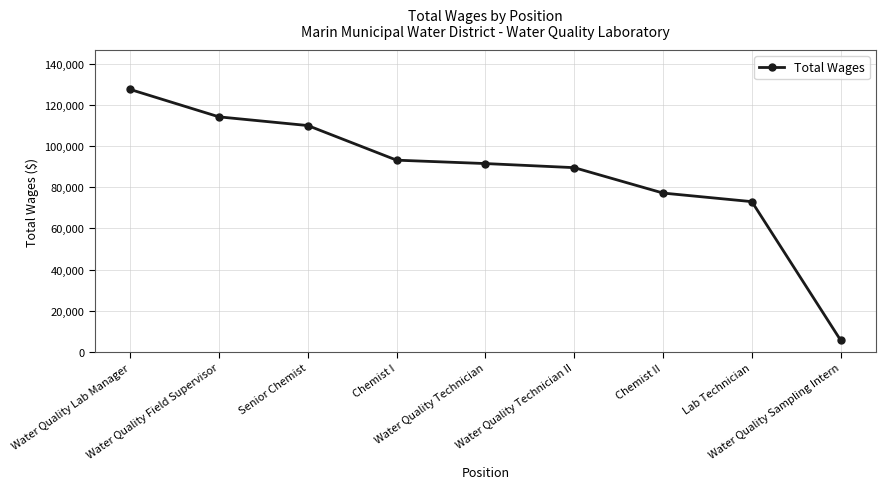

Reading left to right, extract all data points from this chart.

Water Quality Lab Manager=127513	Water Quality Field Supervisor=114197	Senior Chemist=109978	Chemist I=93164	Water Quality Technician=91512	Water Quality Technician II=89523	Chemist II=77180	Lab Technician=73011	Water Quality Sampling Intern=5657